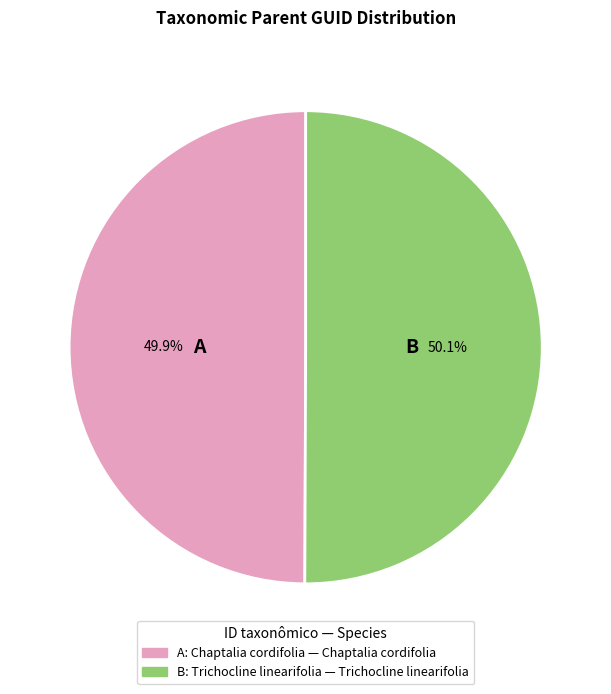

Is there any slice that represents more than half of the pie?

Yes